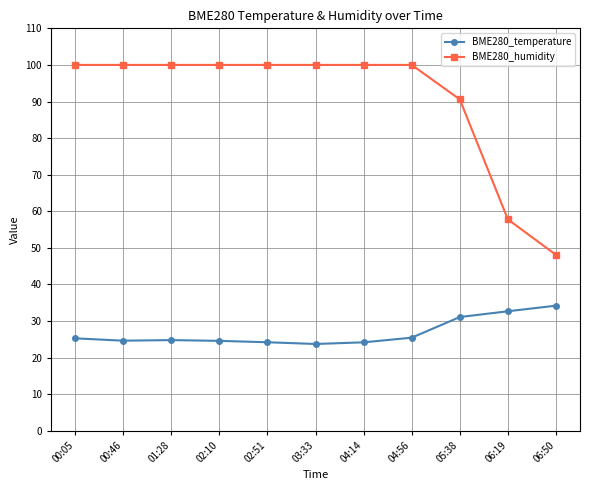

True or false: BME280_temperature and BME280_humidity intersect in this chart.

False